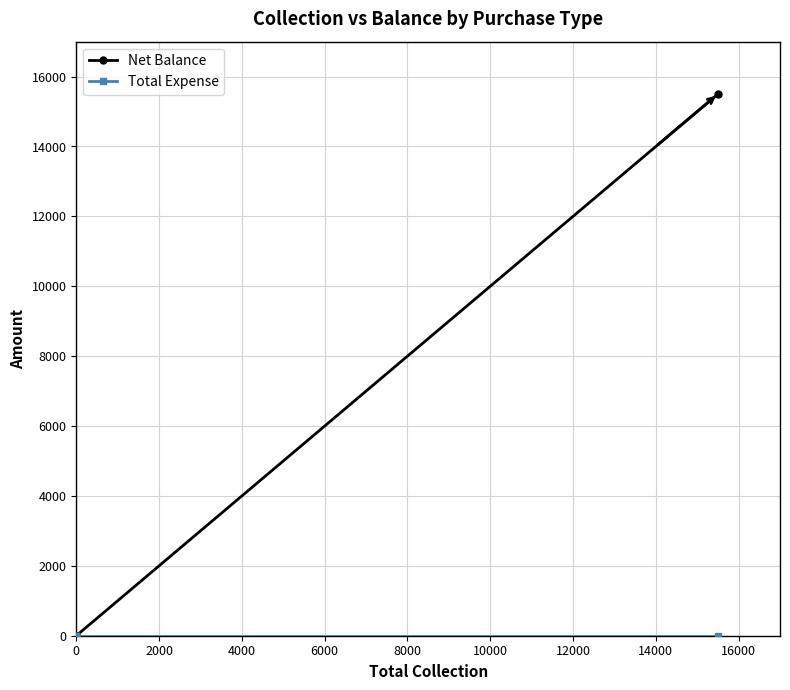

How many series are shown in this chart?

2